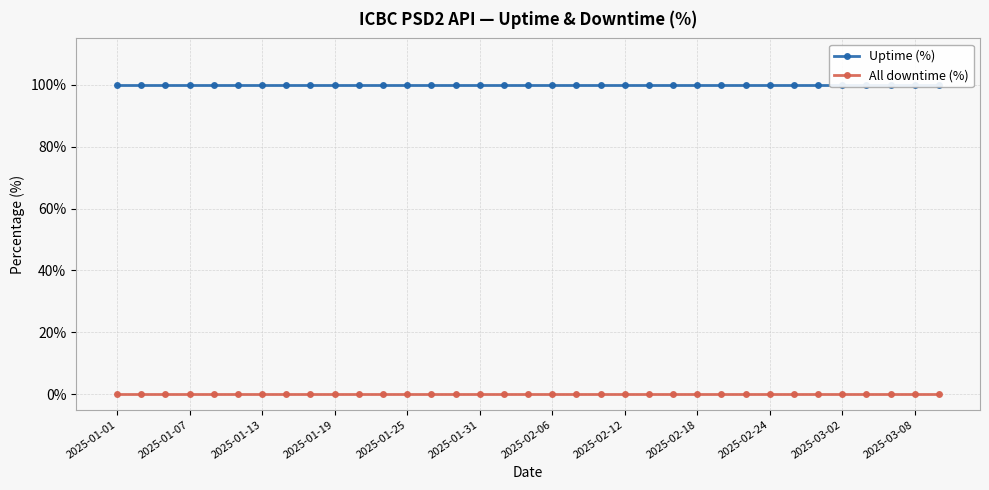

The value of All downtime (%) at 2025-01-25 is 0. True or false?

True